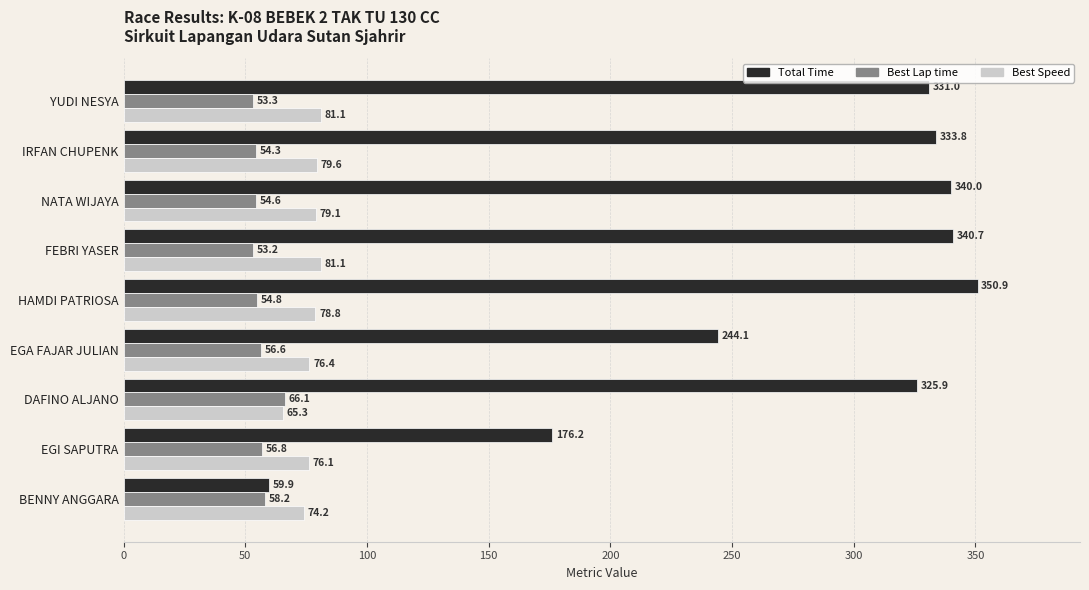

Which series has the largest total across all categories?

Total Time